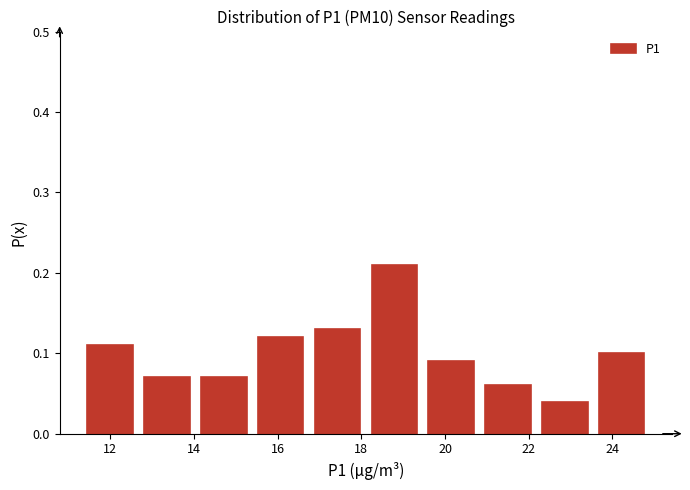

Which range on the x-axis has the tallest bar?

18.2 to 19.4